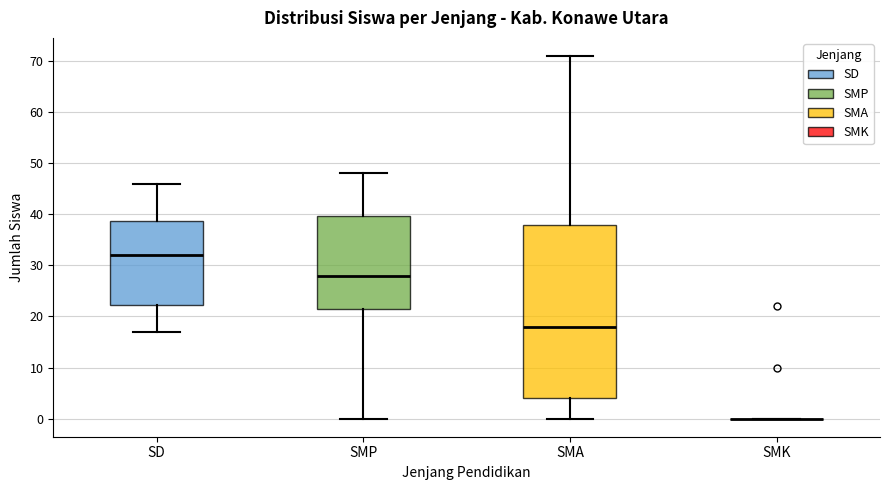

Reading left to right, transcribe this box plot: for each box, give where its median line is, the range the box spans, and where its two whiskers end, as read against the y-axis. The values are not printed on the chart, so give them approximately, as read against the axis.

SD: median 32, box 22 to 39, whiskers 17 to 46
SMP: median 28, box 22 to 40, whiskers 0 to 48
SMA: median 18, box 4 to 38, whiskers 0 to 71
SMK: box collapsed to a line at 0, whiskers 0 to 0